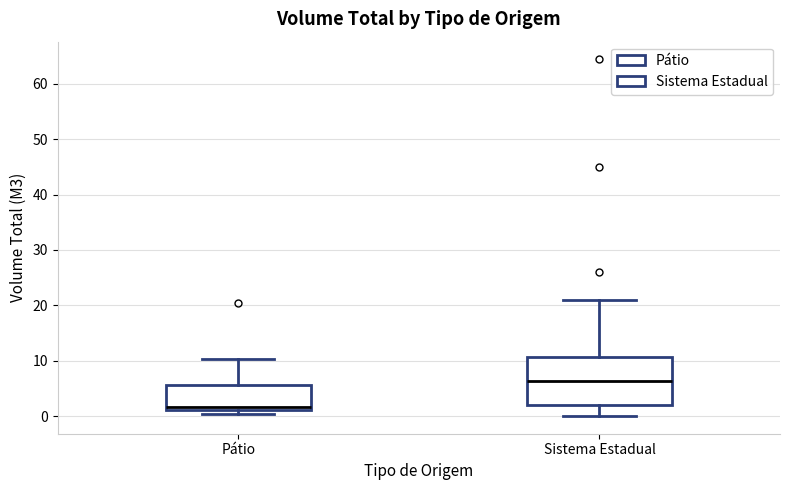

Which box has the lowest median line?

Pátio